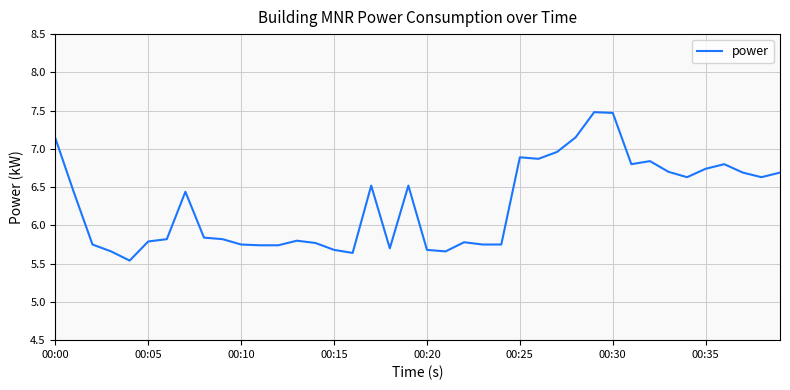

What is the difference between the maximum and minimum values?

1.9